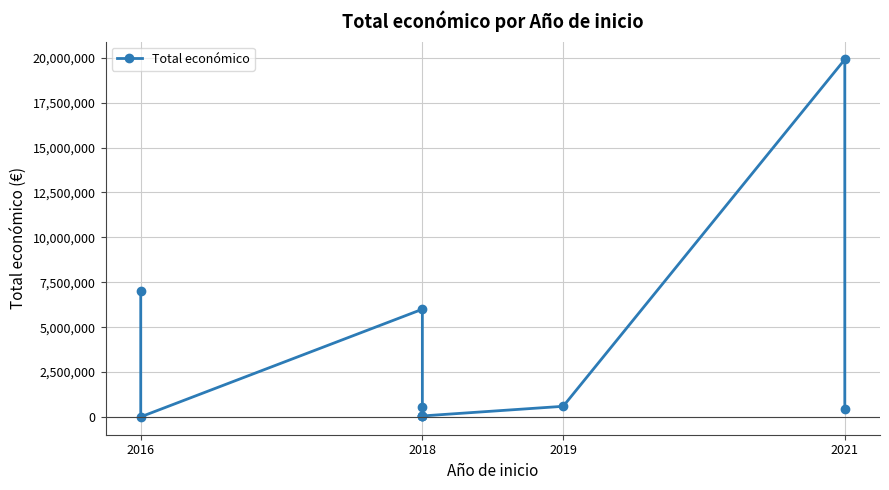

The value at 2018 is 8945506. True or false?

False